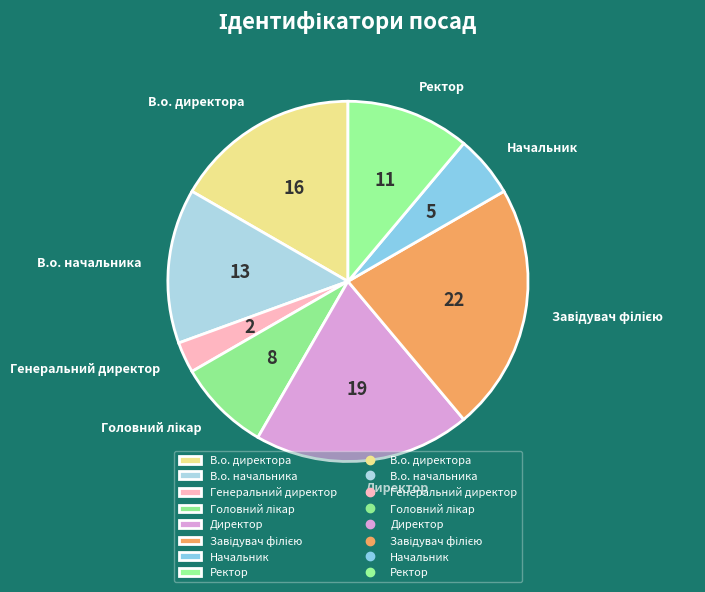

How many slices are in this pie chart?

8